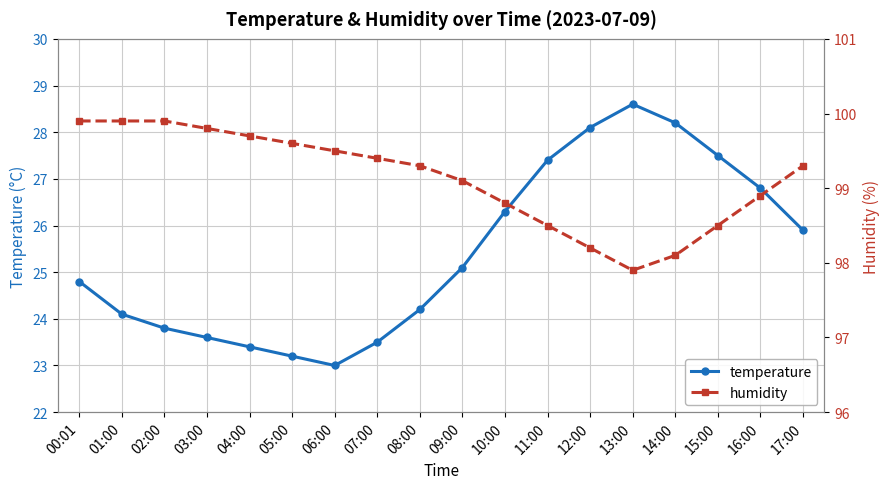

True or false: humidity and temperature cross at least once.

False